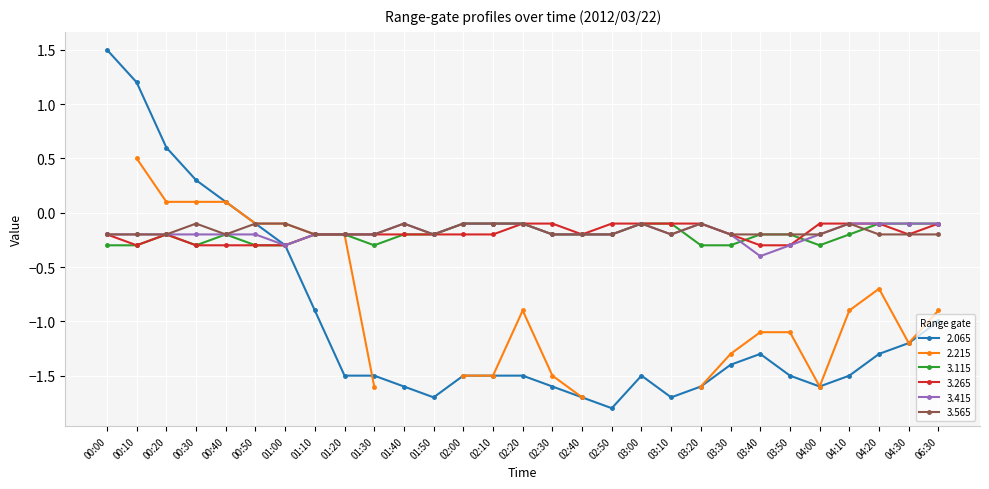

The value of 3.115 at 03:00 is -0.1. True or false?

True